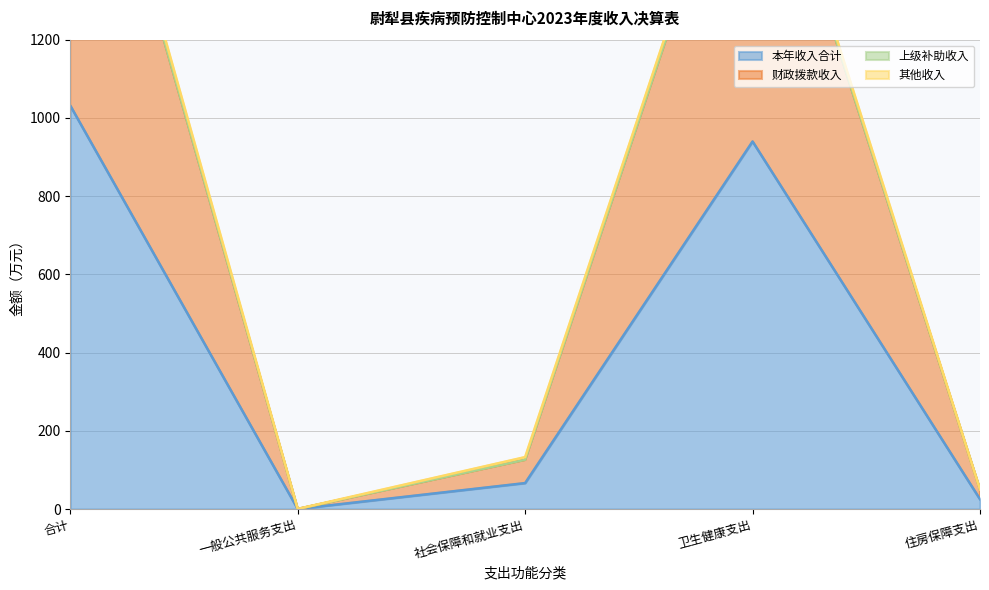

At which category does 本年收入合计 reach its first local valley?

一般公共服务支出